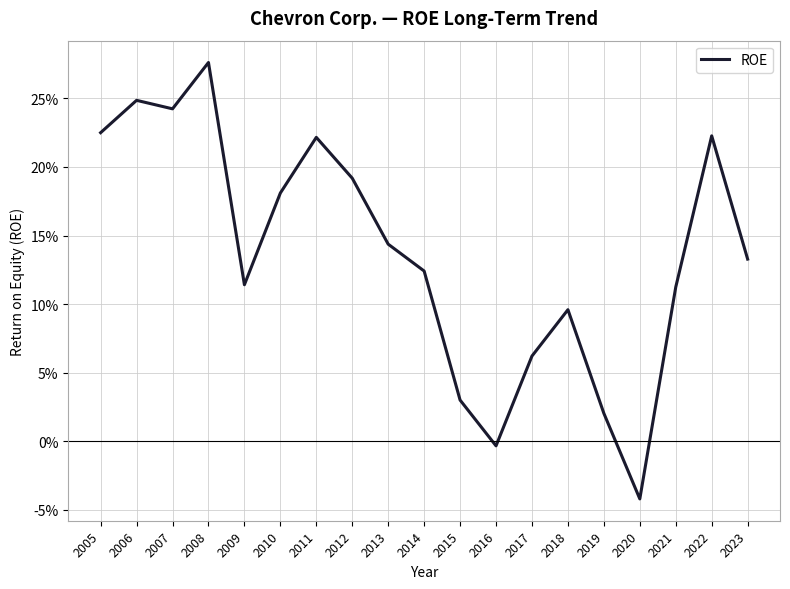

Between 2022 and 2015, which is larger?

2022